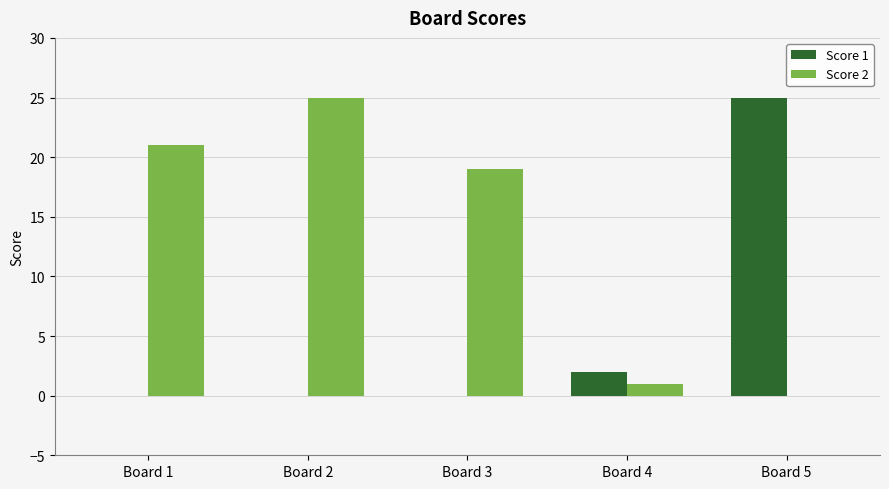

At which label does Score 2 reach its peak?

Board 2